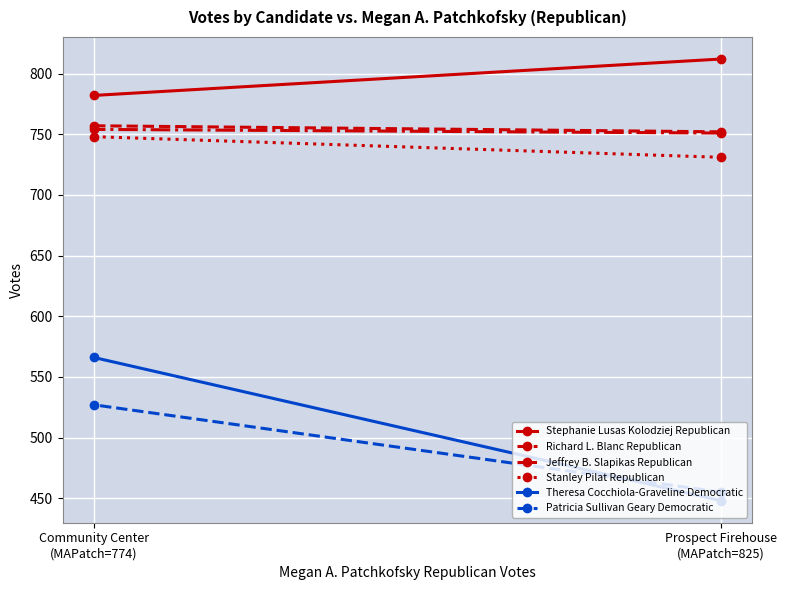

Is this an area chart (filled region under the line)?

No